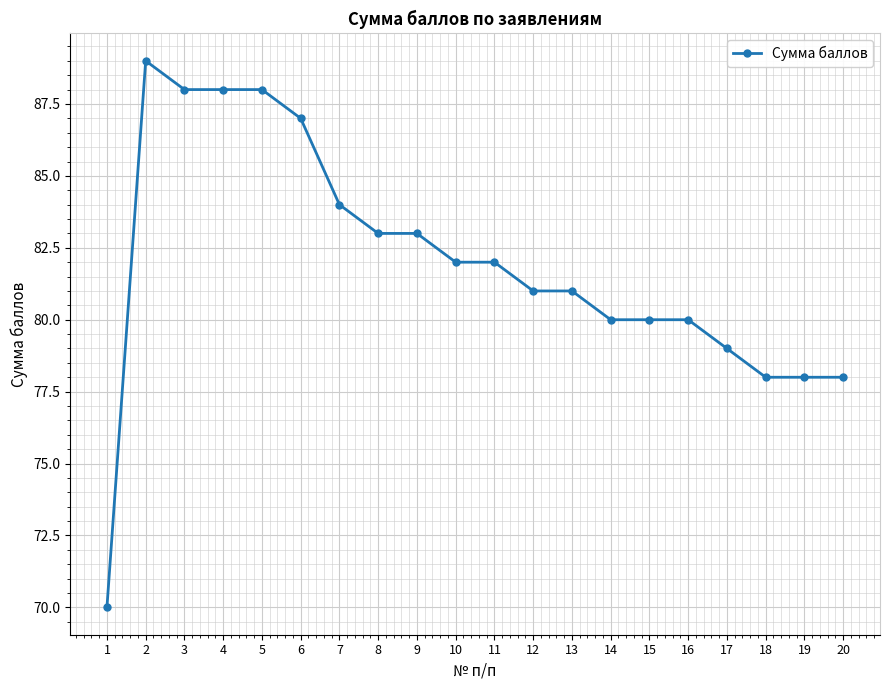

What is the sum of all values?

1639